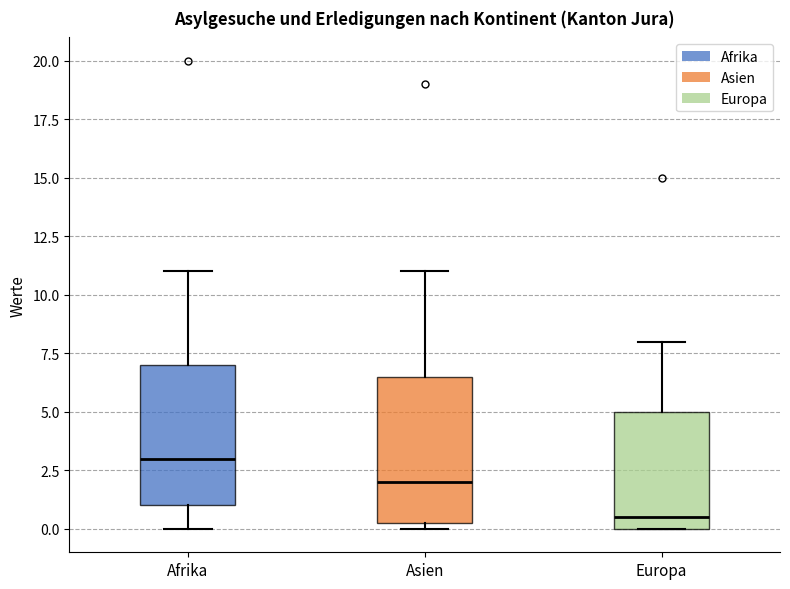

Reading left to right, transcribe this box plot: for each box, give where its median line is, the range the box spans, and where its two whiskers end, as read against the y-axis. The values are not printed on the chart, so give them approximately, as read against the axis.

Afrika: median 3.0, box 1.0 to 7.0, whiskers 0.0 to 11.0
Asien: median 2.0, box 0.5 to 6.5, whiskers 0.0 to 11.0
Europa: median 0.5, box 0.0 to 5.0, whiskers 0.0 to 8.0